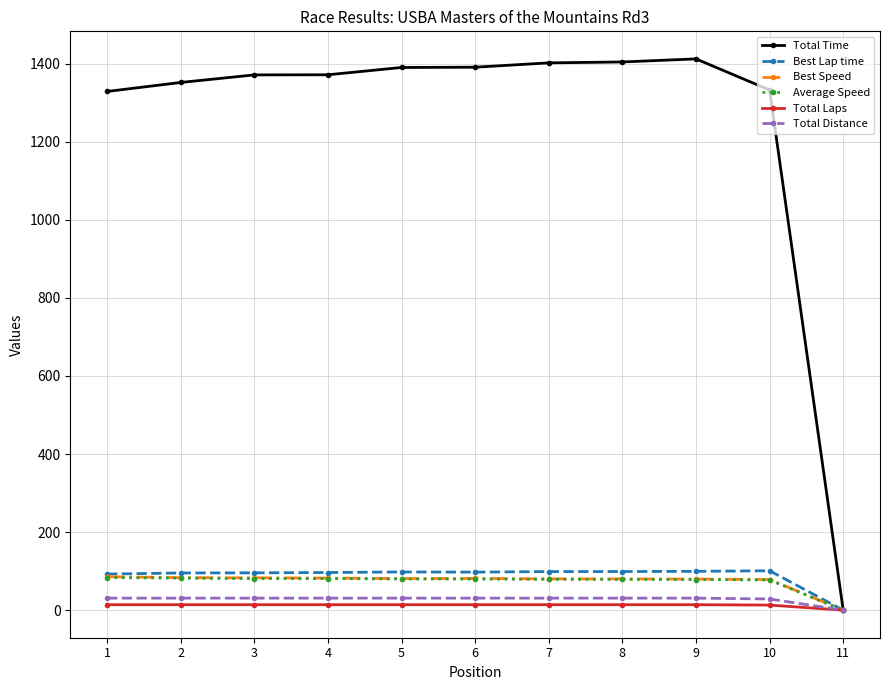

Is the value of Total Time at 8 greater than the value of Total Laps at 7?

Yes